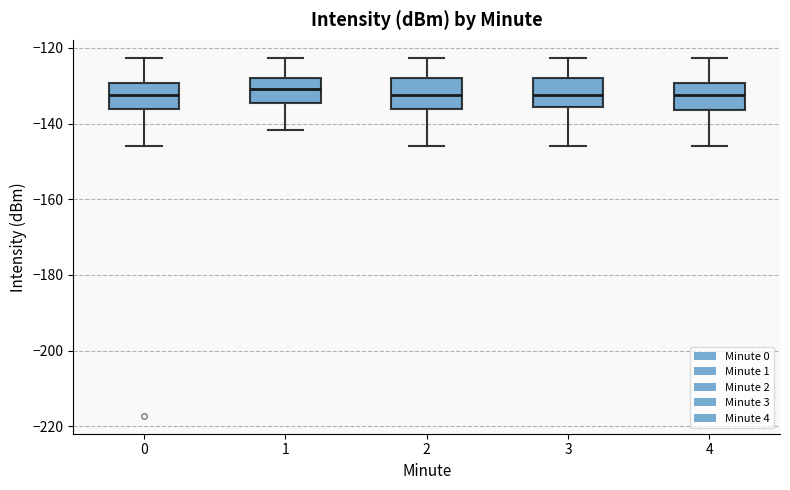

Reading left to right, transcribe this box plot: for each box, give where its median line is, the range the box spans, and where its two whiskers end, as read against the y-axis. The values are not printed on the chart, so give them approximately, as read against the axis.

0: median -132, box -136 to -130, whiskers -146 to -122
1: median -130, box -134 to -128, whiskers -142 to -122
2: median -132, box -136 to -128, whiskers -146 to -122
3: median -132, box -136 to -128, whiskers -146 to -122
4: median -132, box -136 to -130, whiskers -146 to -122